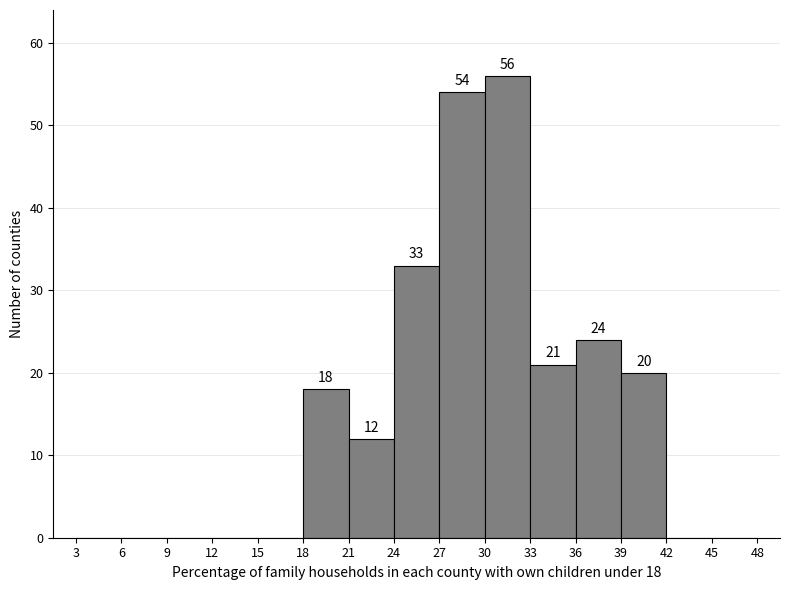

Over which range of the x-axis is the bar tallest?

30 to 33